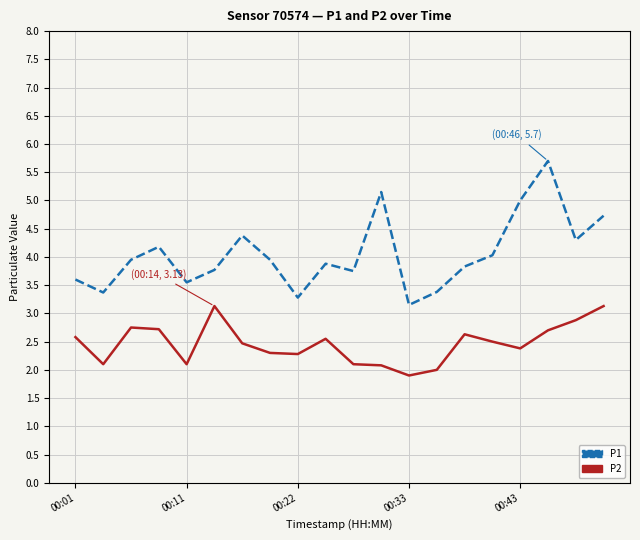

What are all the series names shown in the legend?

P1, P2